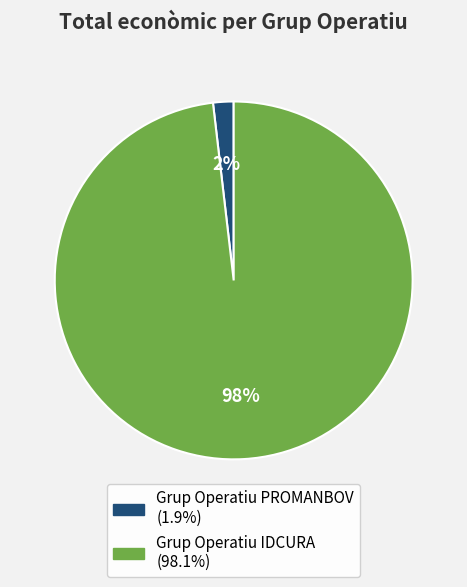

What is the majority slice?

Grup Operatiu IDCURA